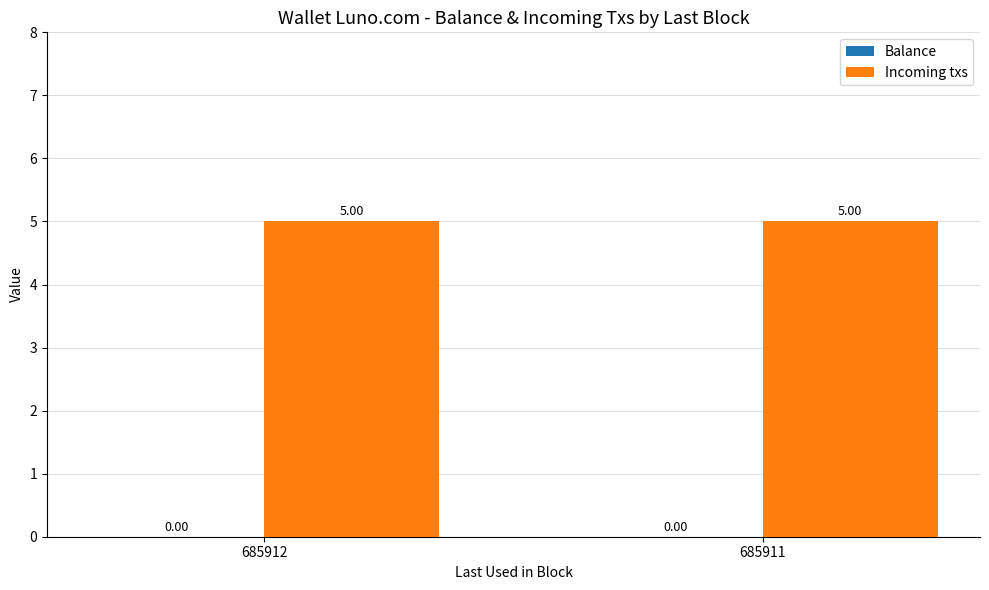

Reading right to left, list all the values displayed in this chart.

Balance: 0	0
Incoming txs: 5	5